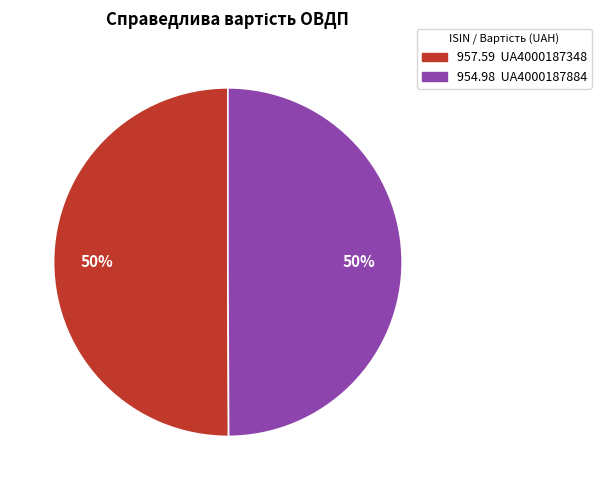

To the nearest percent, what is the average slice percentage?

50%